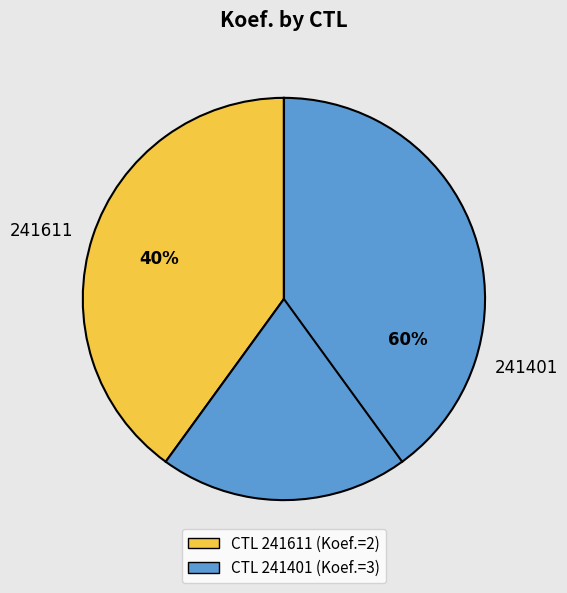

Does any single category account for the majority?

Yes